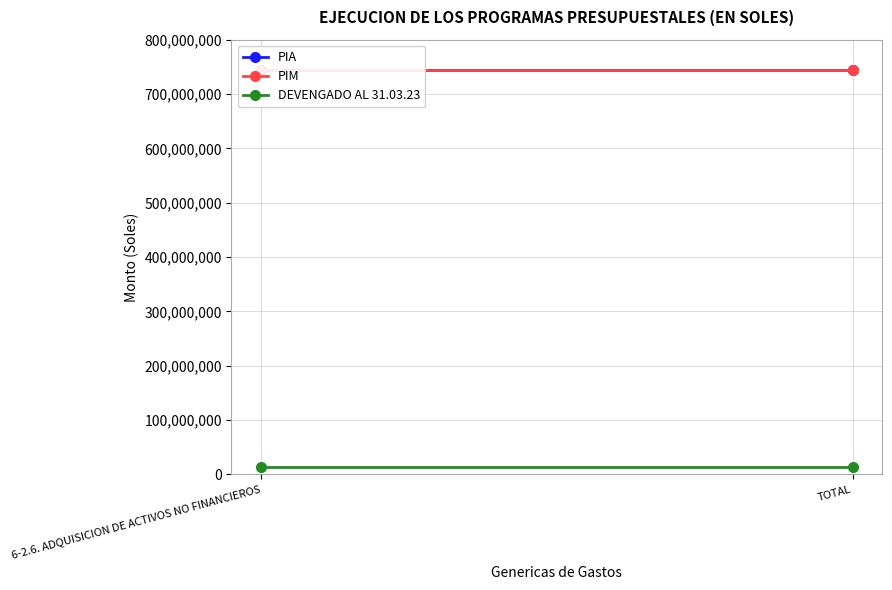

The value of PIM at 6-2.6. ADQUISICION DE ACTIVOS NO FINANCIEROS is 472821071.3. True or false?

False